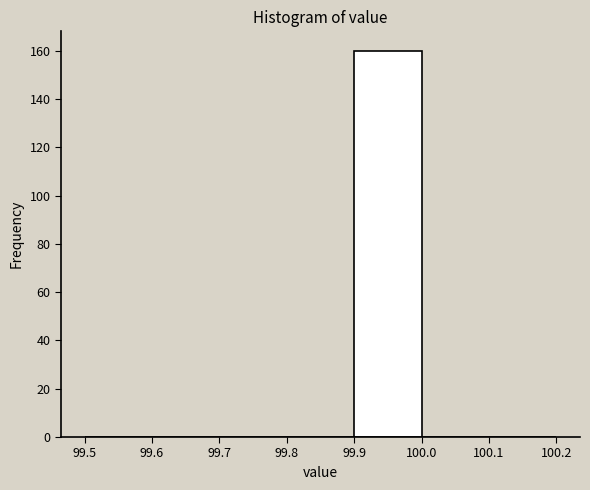

Reading left to right, transcribe this chart: for each bar, give the range it covers on the x-axis and its height. The values are not printed on the chart, so give them approximately, as read against the axis.

99.5 to 99.6: 0
99.6 to 99.7: 0
99.7 to 99.8: 0
99.8 to 99.9: 0
99.9 to 100.0: 160
100.0 to 100.1: 0
100.1 to 100.2: 0